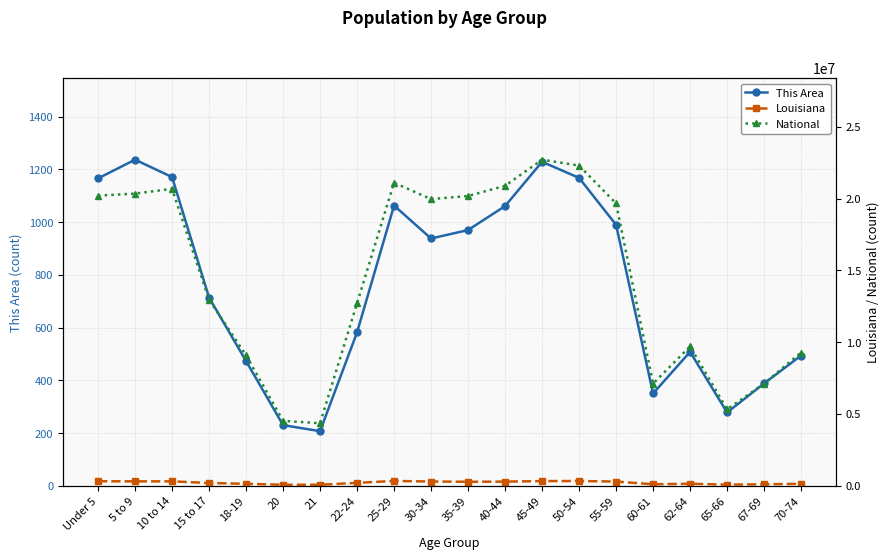

Reading right to left, list all the values displayed in this chart.

This Area: 70-74=494	67-69=388	65-66=278	62-64=508	60-61=350	55-59=990	50-54=1168	45-49=1229	40-44=1061	35-39=970	30-34=938	25-29=1063	22-24=582	21=207	20=230	18-19=473	15 to 17=714	10 to 14=1171	5 to 9=1237	Under 5=1166
Louisiana: 70-74=133629	67-69=101702	65-66=76663	62-64=139308	60-61=103687	55-59=292567	50-54=329329	45-49=325046	40-44=288120	35-39=276479	30-34=295508	25-29=332925	22-24=202295	21=67763	20=68251	18-19=136222	15 to 17=190557	10 to 14=306836	5 to 9=306362	Under 5=314260
National: 70-74=9278166	67-69=7115361	65-66=5319902	62-64=9704197	60-61=7113727	55-59=19664805	50-54=22298125	45-49=22708591	40-44=20890964	35-39=20179642	30-34=19962099	25-29=21101849	22-24=12712576	21=4354294	20=4519129	18-19=9086089	15 to 17=12954254	10 to 14=20677194	5 to 9=20348657	Under 5=20201362